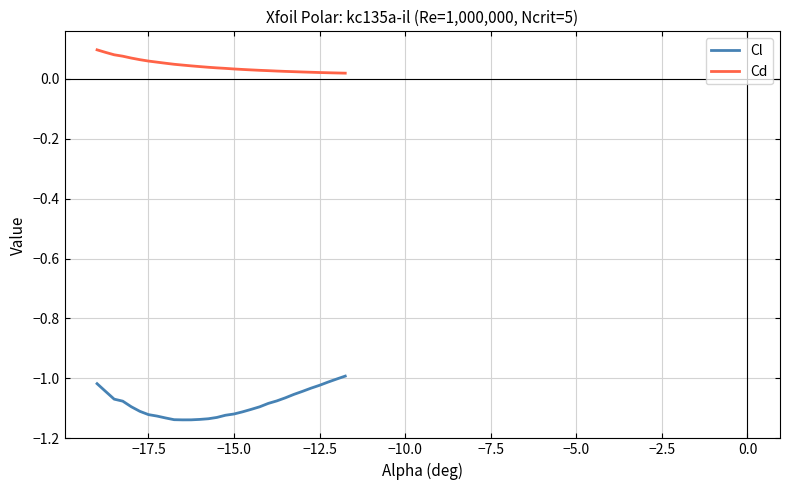

List the series in order of their peak value, lowest first.

Cl, Cd